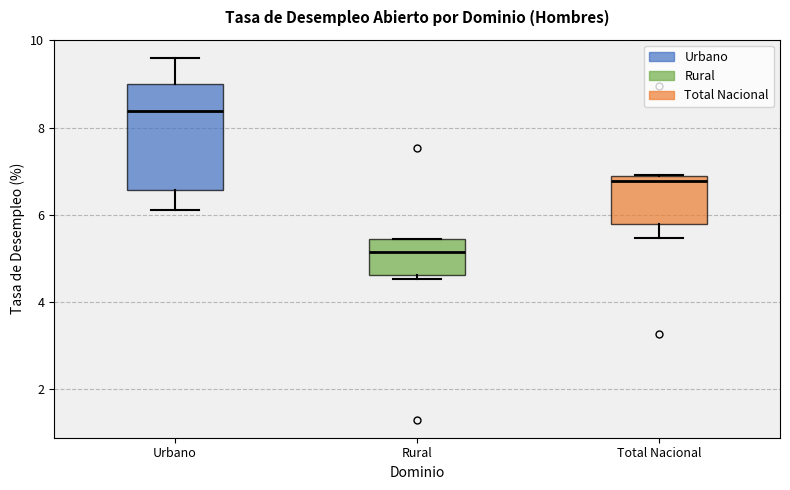

Which box is the tallest, from its lower edge to its upper edge?

Urbano